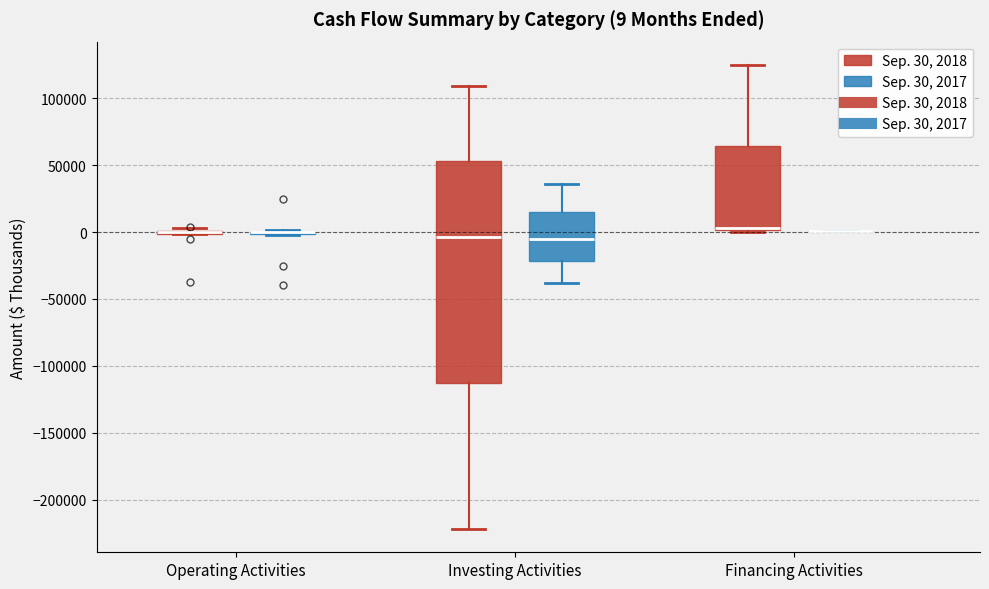

Comparing the boxes themselves (not the whiskers), which one is the tallest?

Investing Activities (Sep. 30, 2018)